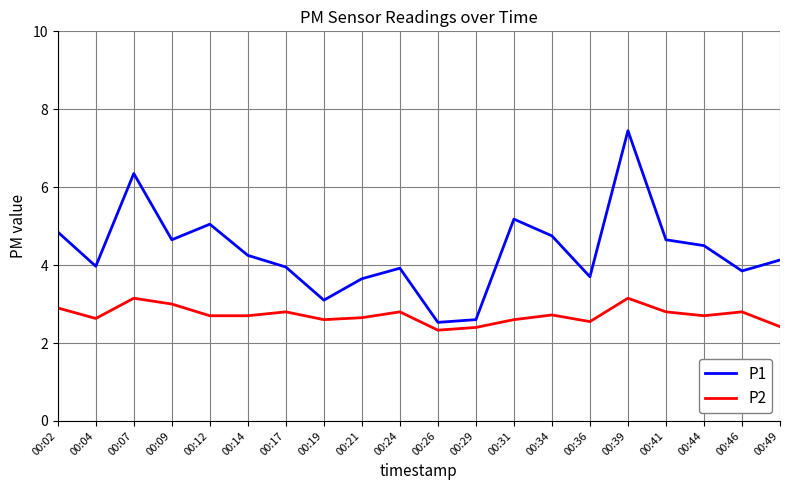

The value of P2 at 00:19 is 2.6. True or false?

True